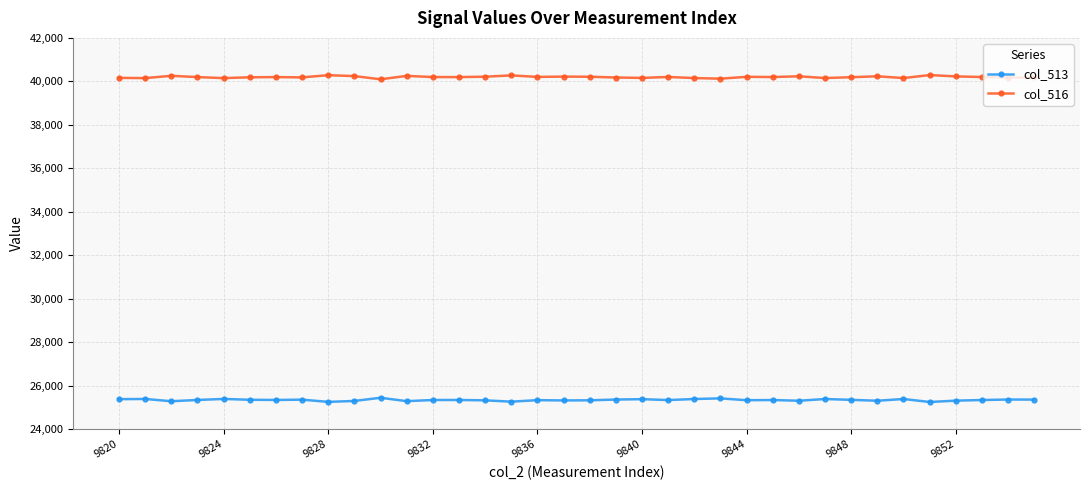

What is the value of the col_513 point at the 27th from the left?

25303